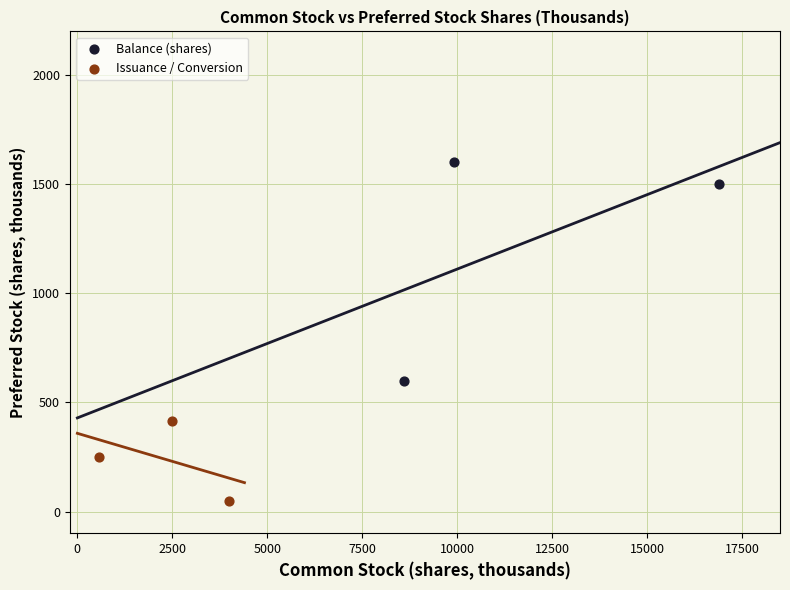

What are all the series names shown in the legend?

Balance (shares), Issuance / Conversion